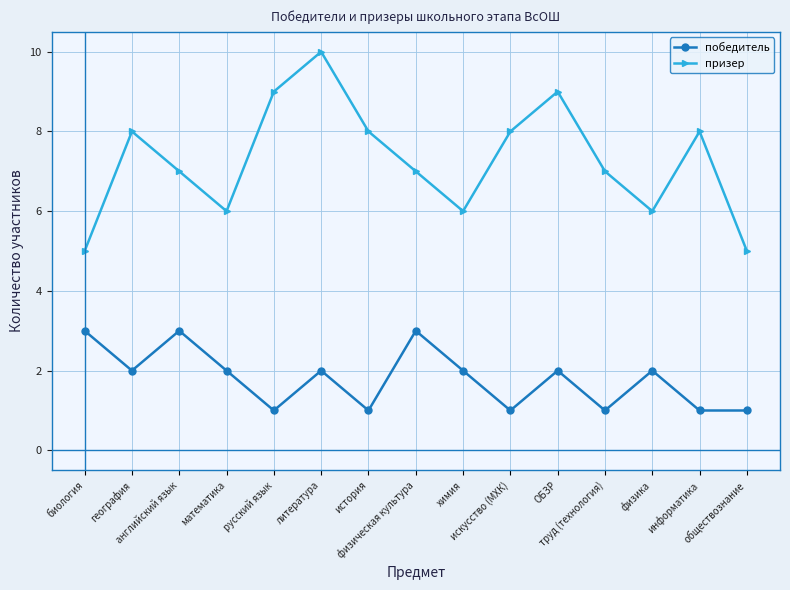

How many data points in победитель are less than 2?

6